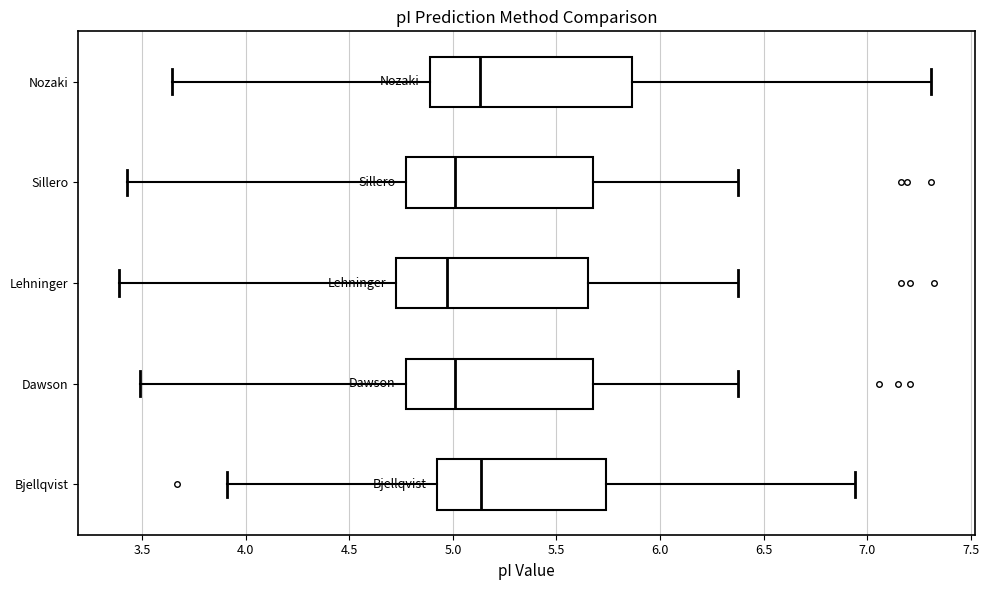

Where does the median line of the box for Sillero sit on the x-axis? The values are not printed on the chart, so give them approximately, as read against the axis.

5.00